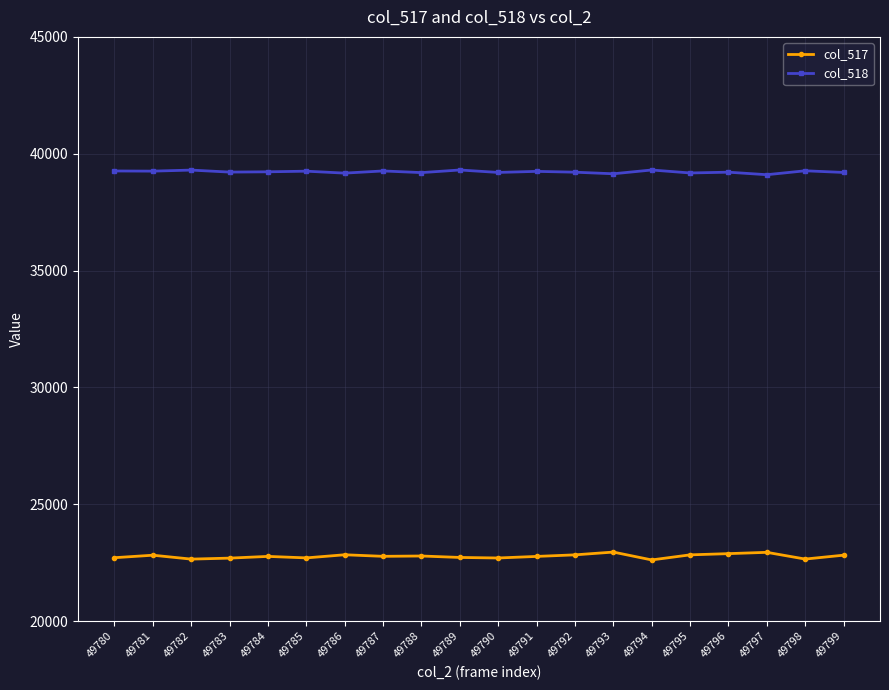

Does the chart display data point markers on the line(s)?

Yes